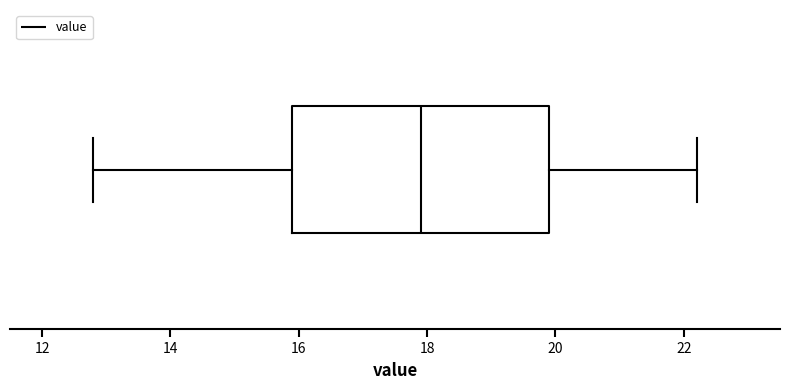

Transcribe this box plot: give where the median line is, the range the box spans, and where the two whiskers end, as read against the x-axis. The values are not printed on the chart, so give them approximately, as read against the axis.

median 18.0, box 16.0 to 20.0, whiskers 12.8 to 22.2